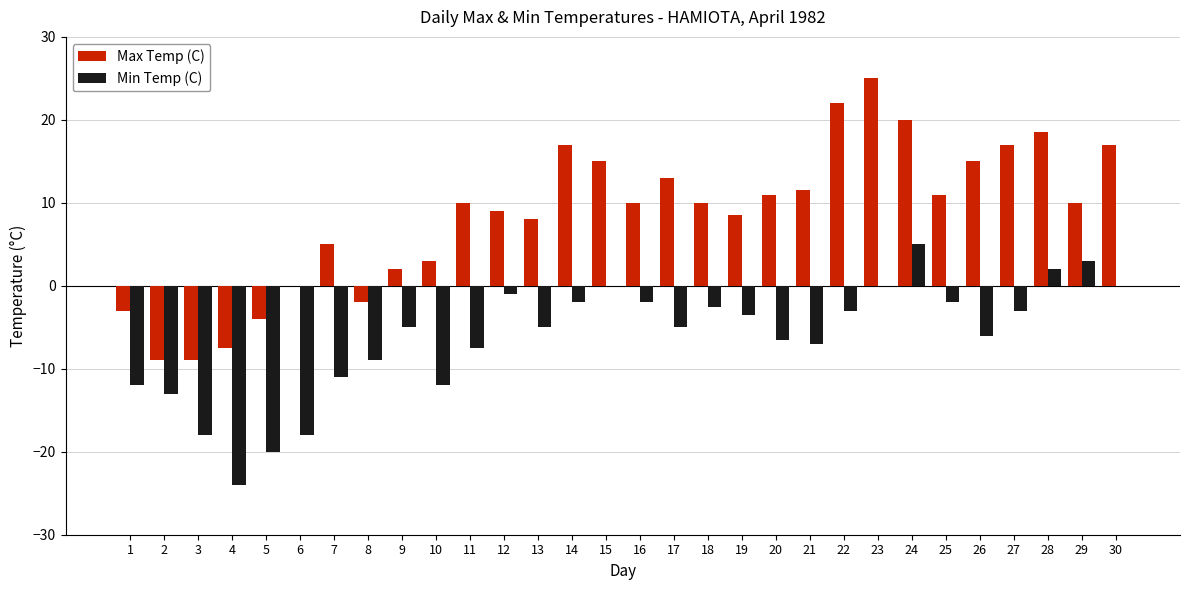

What is the total value across all series at 6?

-18.0